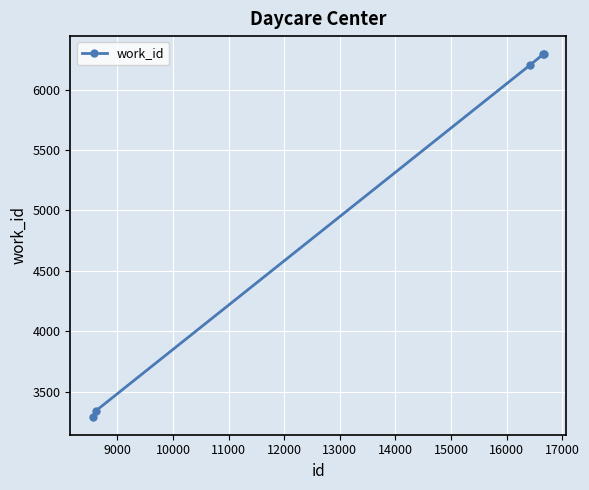

True or false: there are more than 2 points higher than both neighbors.

False